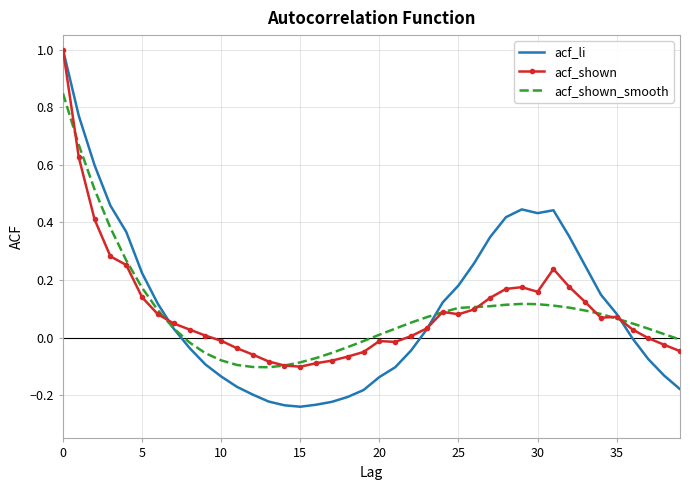

Which series has the largest range (max minus min)?

acf_li